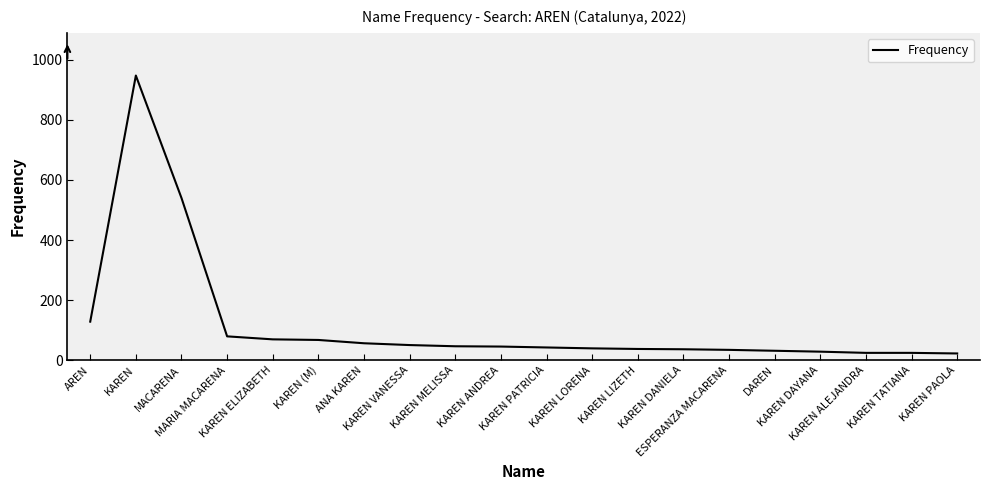

What is the greatest value displayed?

948